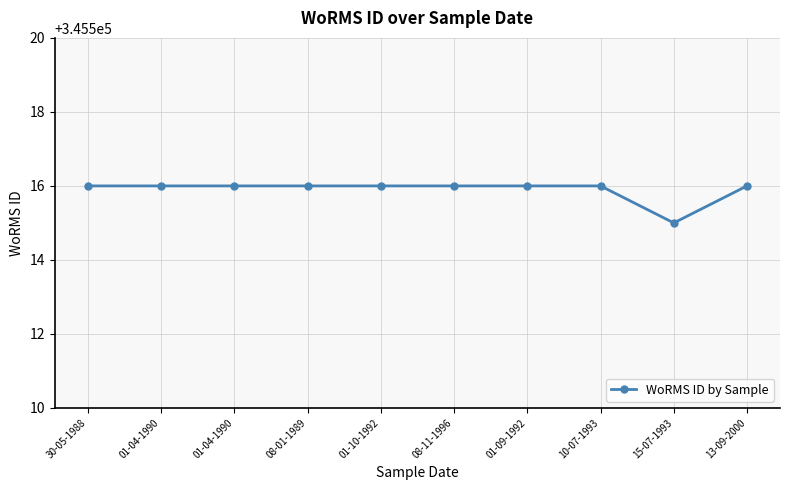

Between 01-10-1992 and 08-01-1989, which is larger?

01-10-1992